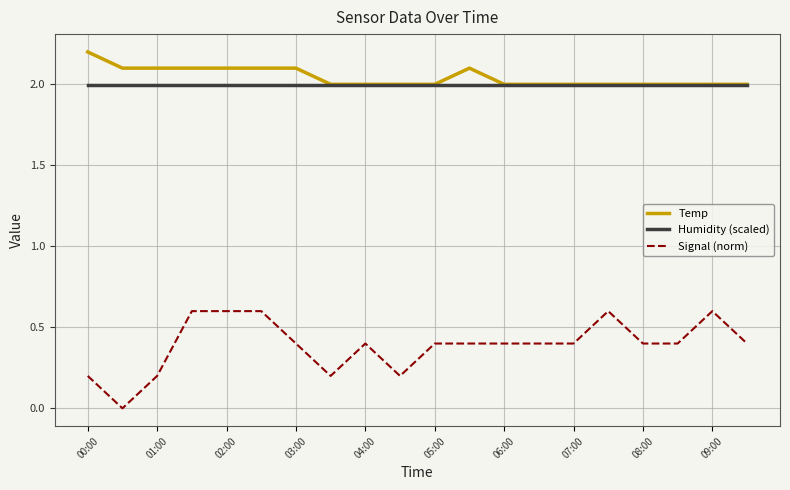

True or false: Humidity (scaled) and Signal (norm) intersect in this chart.

False